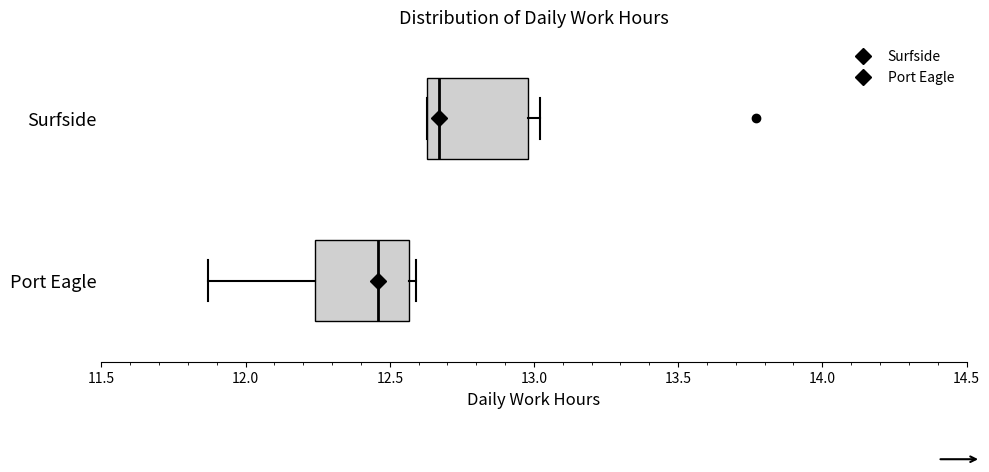

Reading bottom to top, transcribe this box plot: for each box, give where its median line is, the range the box spans, and where its two whiskers end, as read against the x-axis. The values are not printed on the chart, so give them approximately, as read against the axis.

Port Eagle: median 12.45, box 12.25 to 12.55, whiskers 11.85 to 12.60
Surfside: median 12.65 (just right of the box's left edge), box 12.65 to 13.00, whiskers 12.65 to 13.00 (just right of the box's right edge)